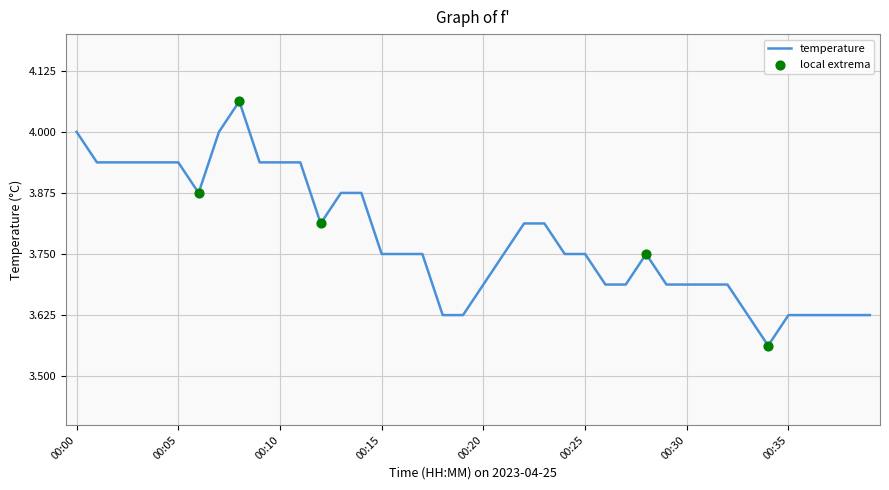

What is the difference between the maximum and minimum values?

0.5